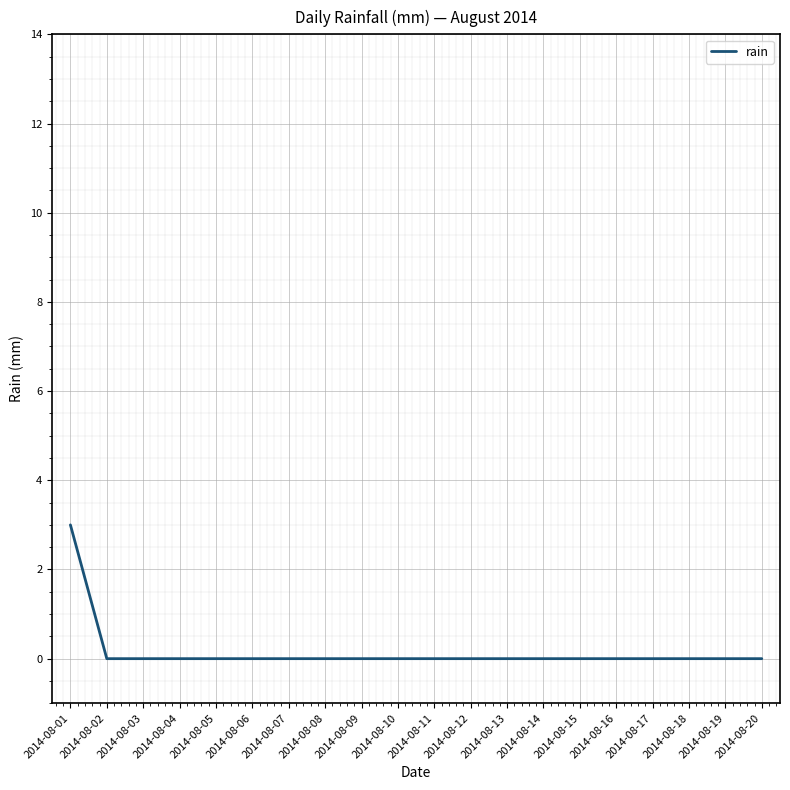

What is the difference between the values at 2014-08-07 and 2014-08-01?

3